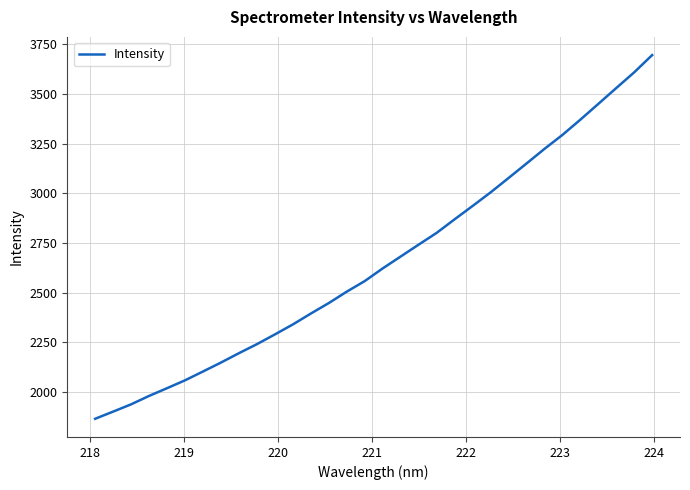

What is the minimum value shown in the chart?

1864.4